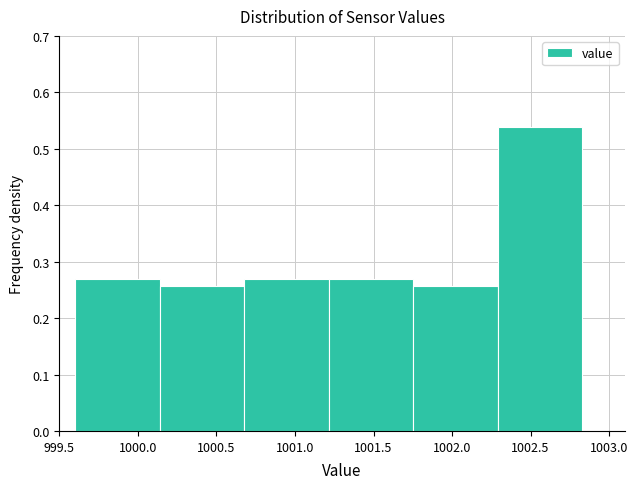

Reading left to right, transcribe this chart: for each bar, give the range it covers on the x-axis and its height. Neither the bar edges nor the heights are printed on the chart, so give them approximately, as read against the axes.

999.60 to 1000.15: 0.27
1000.15 to 1000.70: 0.26
1000.70 to 1001.20: 0.27
1001.20 to 1001.75: 0.27
1001.75 to 1002.30: 0.26
1002.30 to 1002.85: 0.54